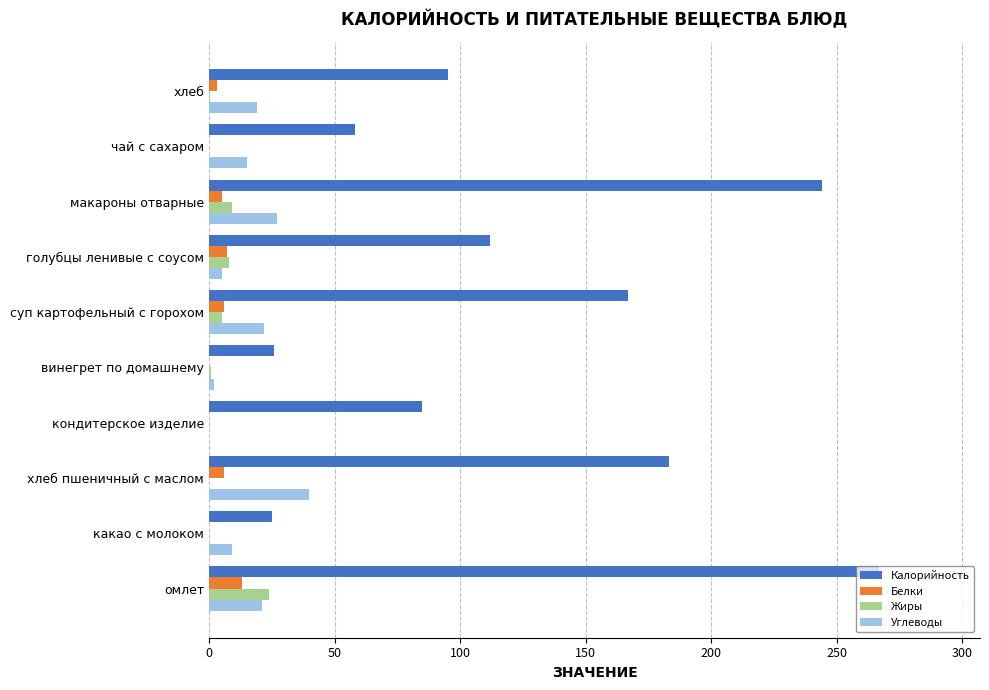

What is the maximum value shown in the chart?

267.0